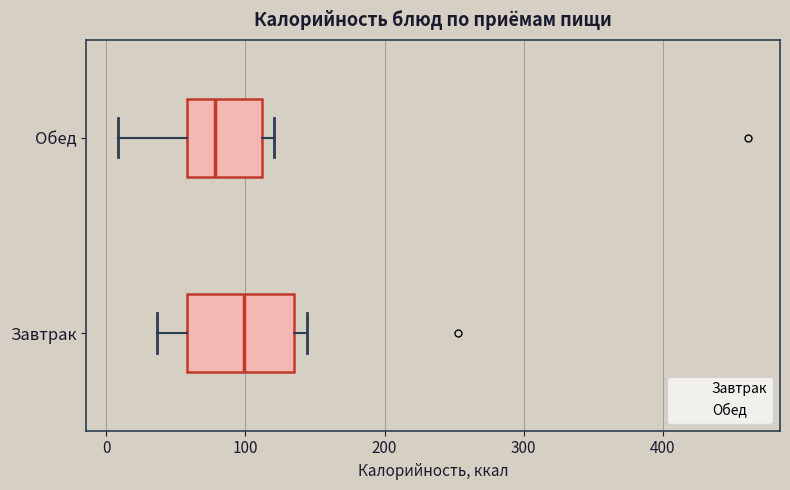

Which box's median line is the furthest to the left?

Обед